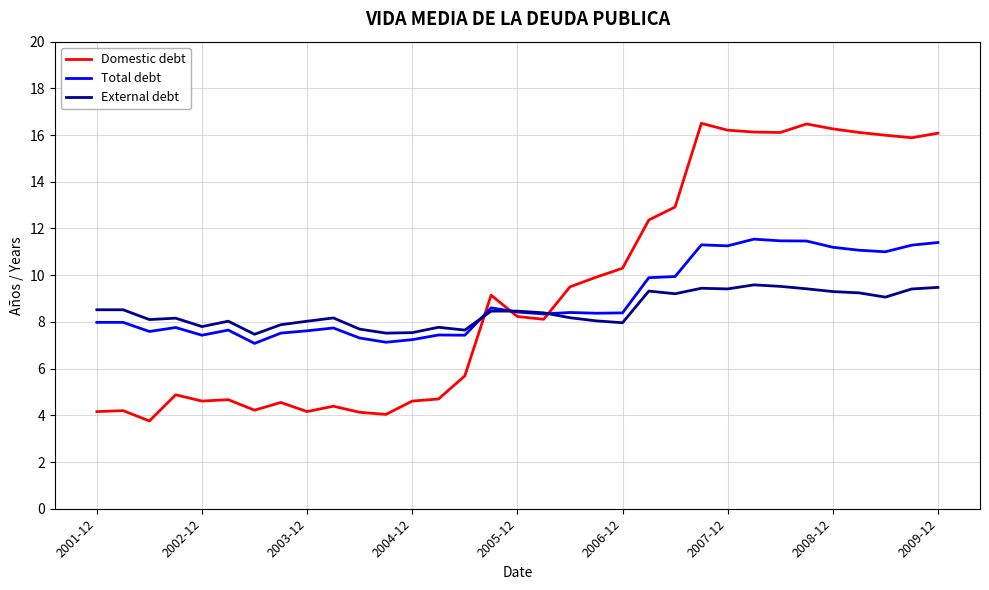

True or false: Domestic debt has more than 1 points higher than both neighbors.

True